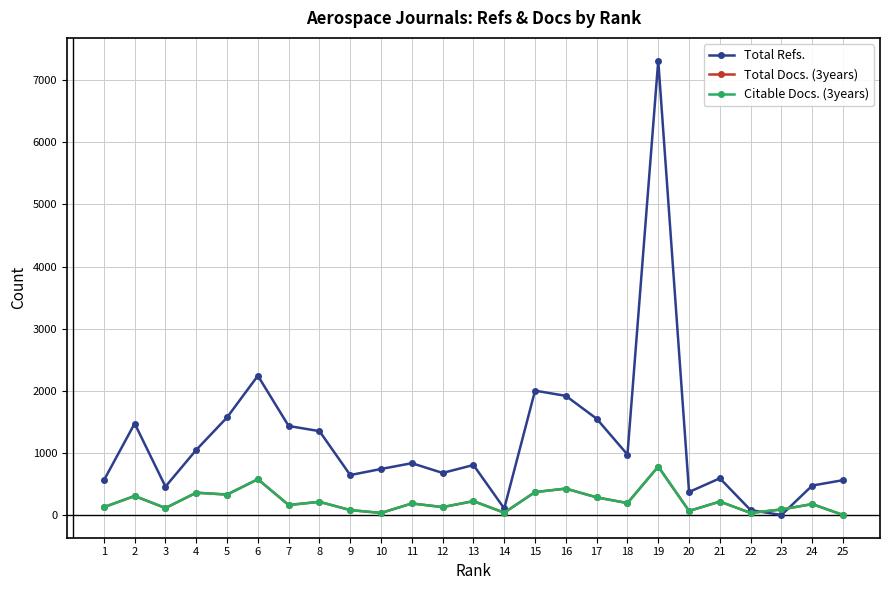

Where does the Total Docs. (3years) series first go above 186?

2